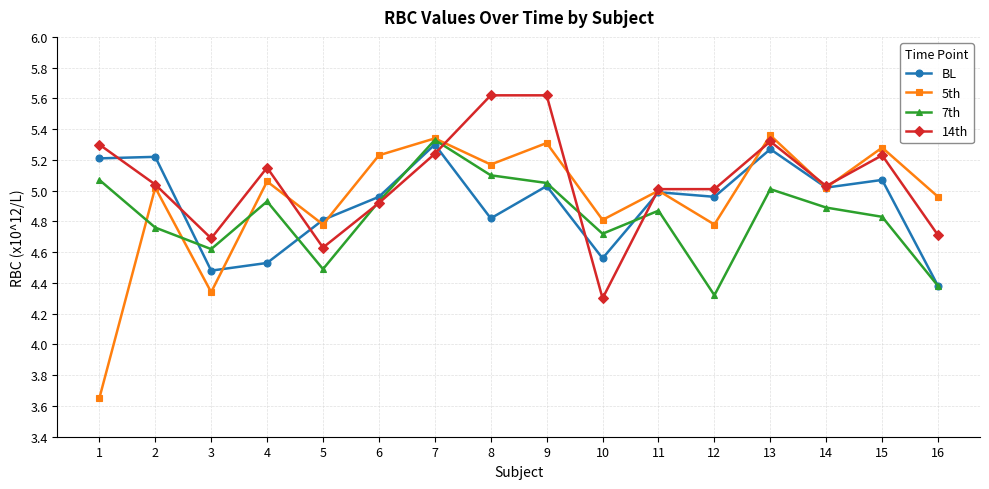

List the series in order of their peak value, lowest first.

BL, 7th, 5th, 14th